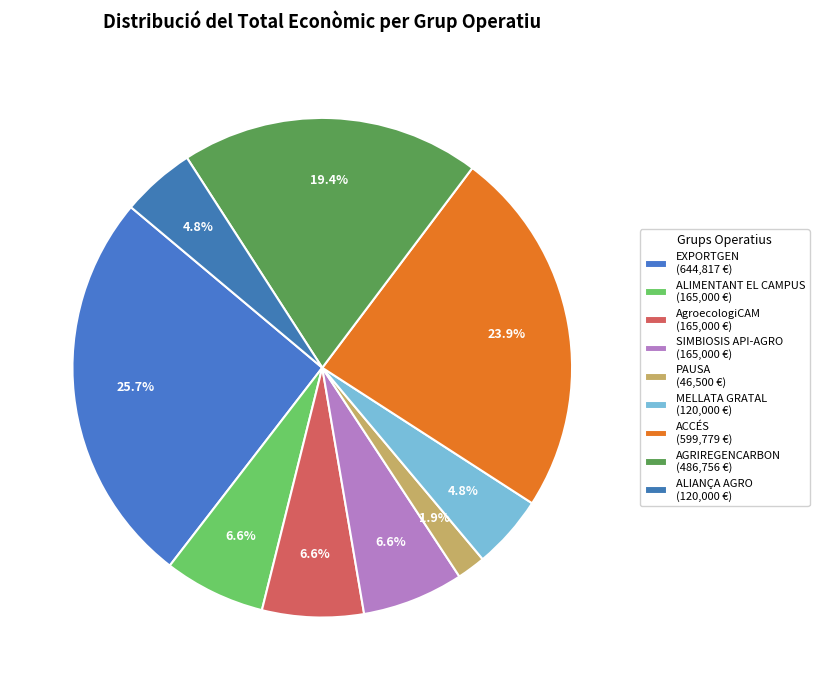

Count the number of slices in the pie.

9